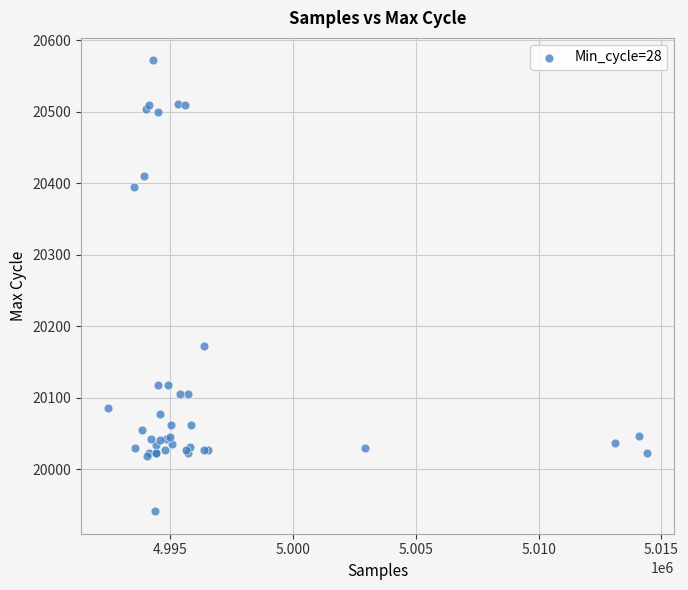

What Y value in the scatter plot is closest to 20256?

20172